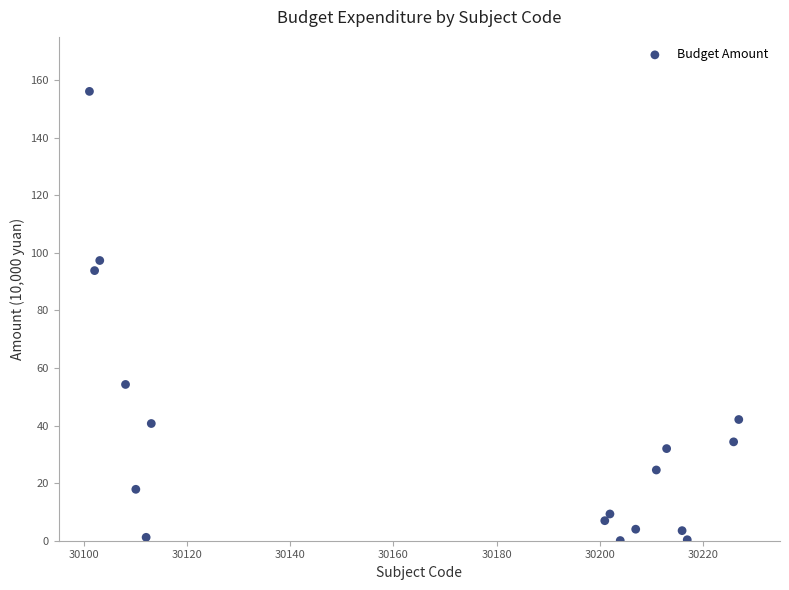

What is the range of X values (max minus min)?

126.0